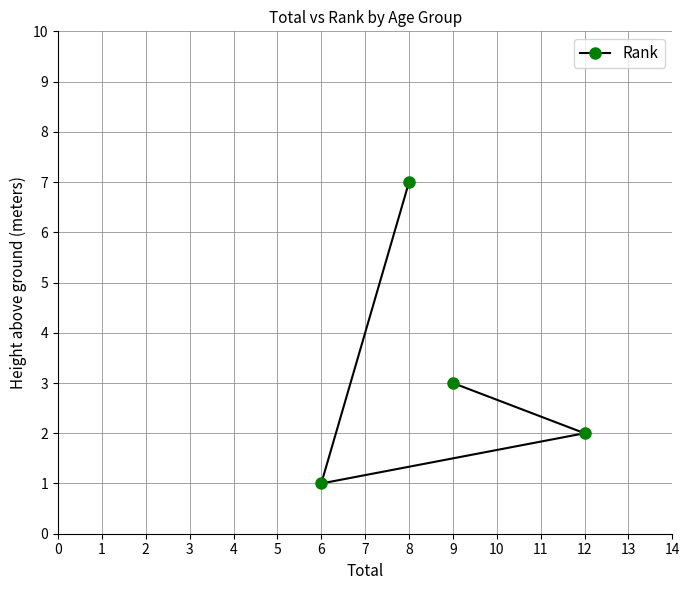

How many data points are less than 3?

2